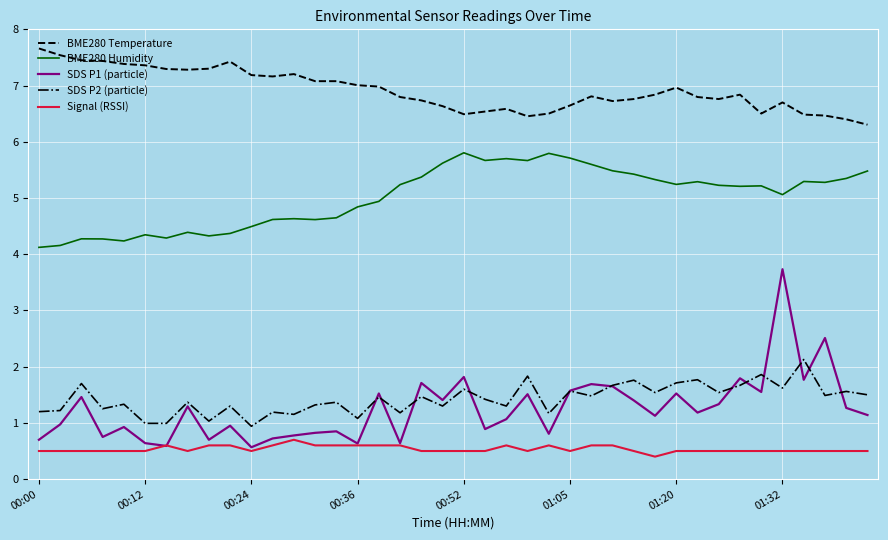

Which series has the widest spread of values?

SDS P1 (particle)